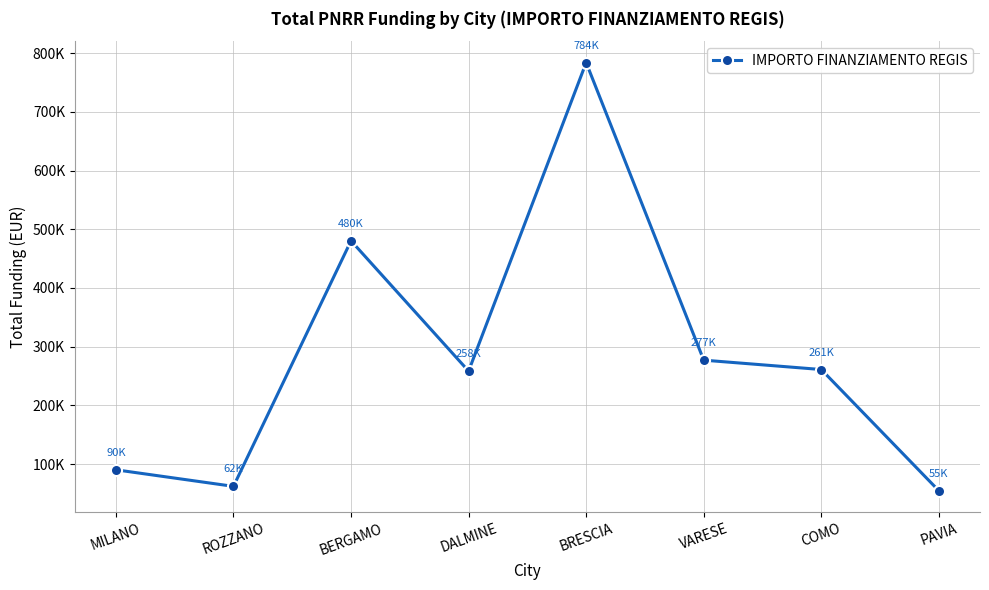

Is it true that the value at BRESCIA is 1098127.2?

False